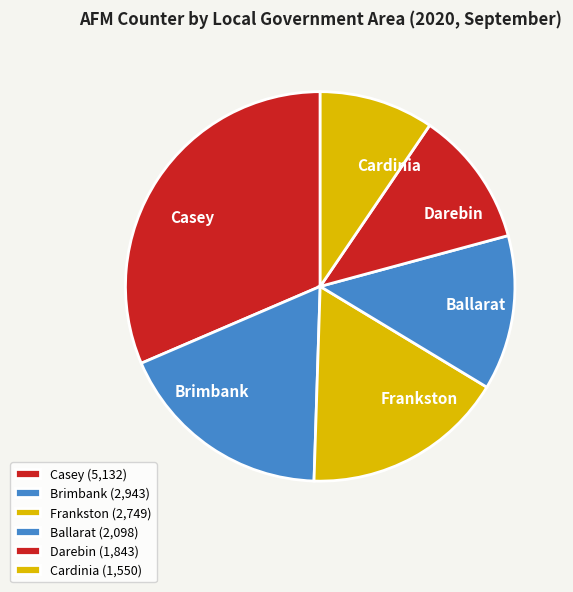

The Ballarat slice represents 13% of the pie. True or false?

True